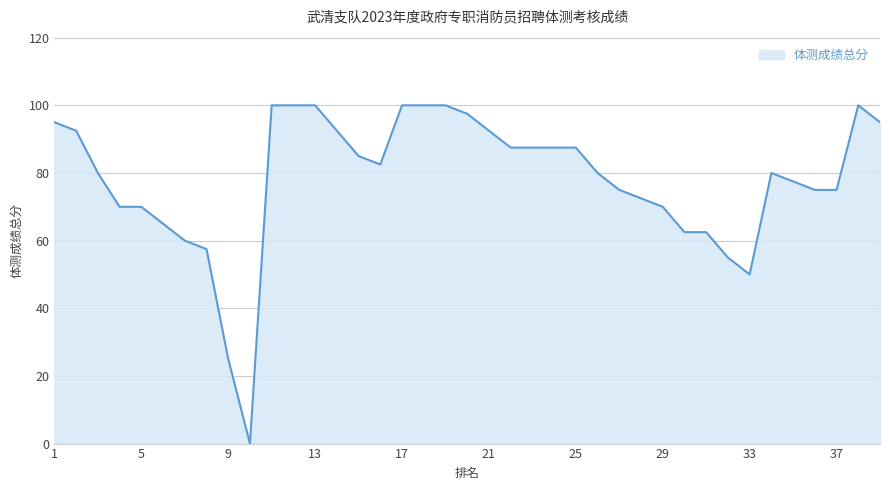

What is the average value?

78.1